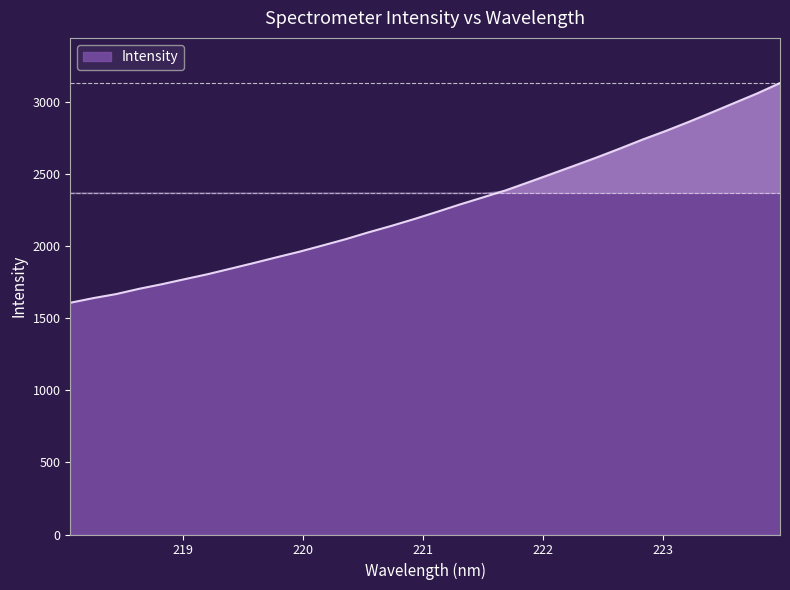

What is the maximum value shown in the chart?

3128.6